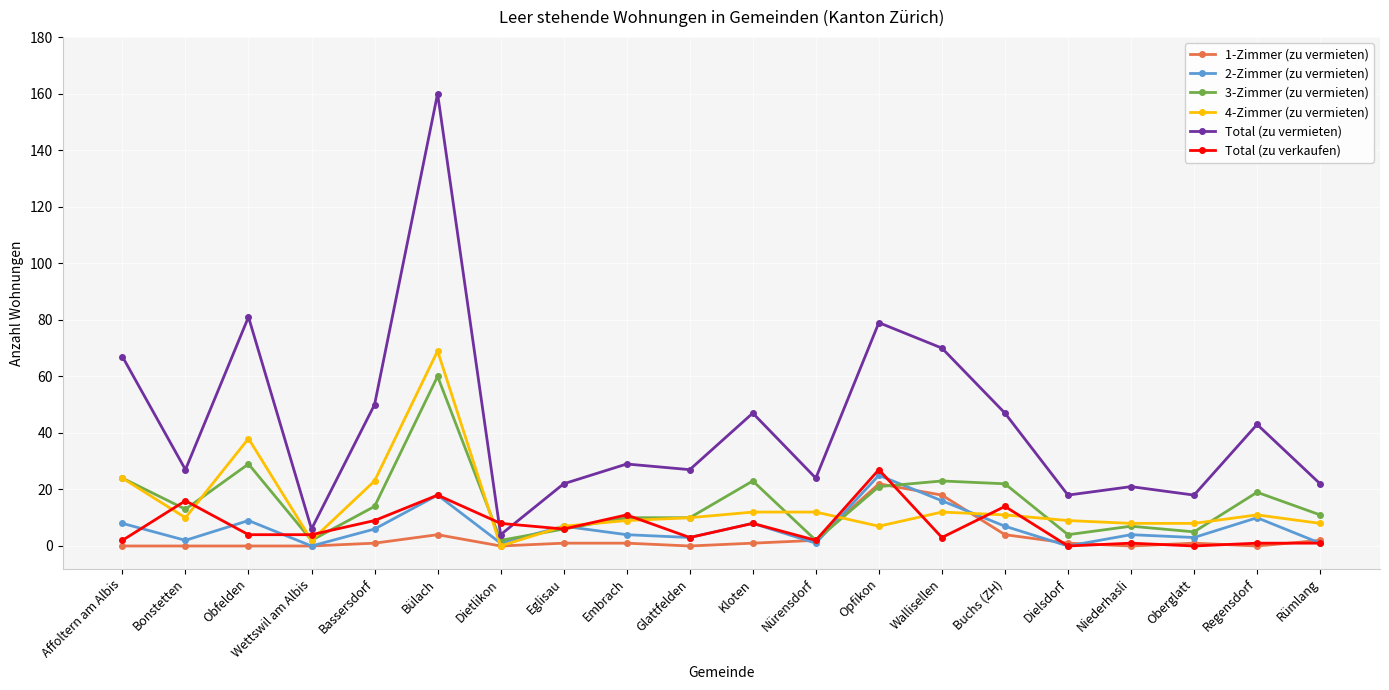

What is the approximate value of 4-Zimmer (zu vermieten) at Oberglatt?

8